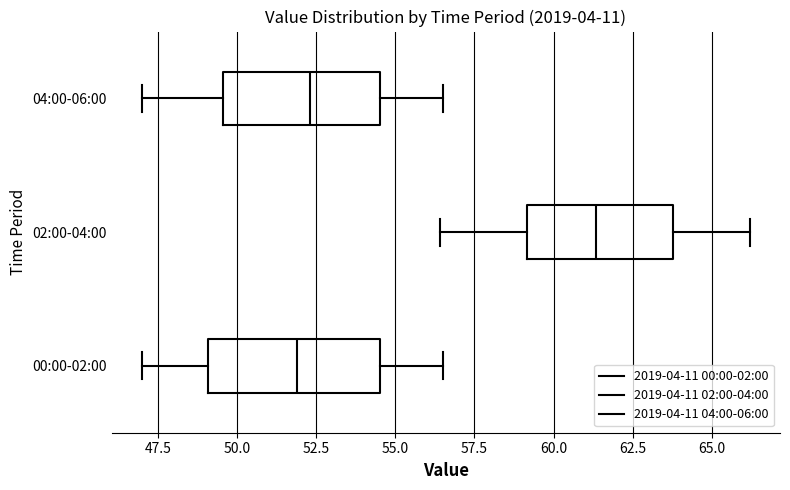

Which box has the furthest to the right median line?

02:00-04:00